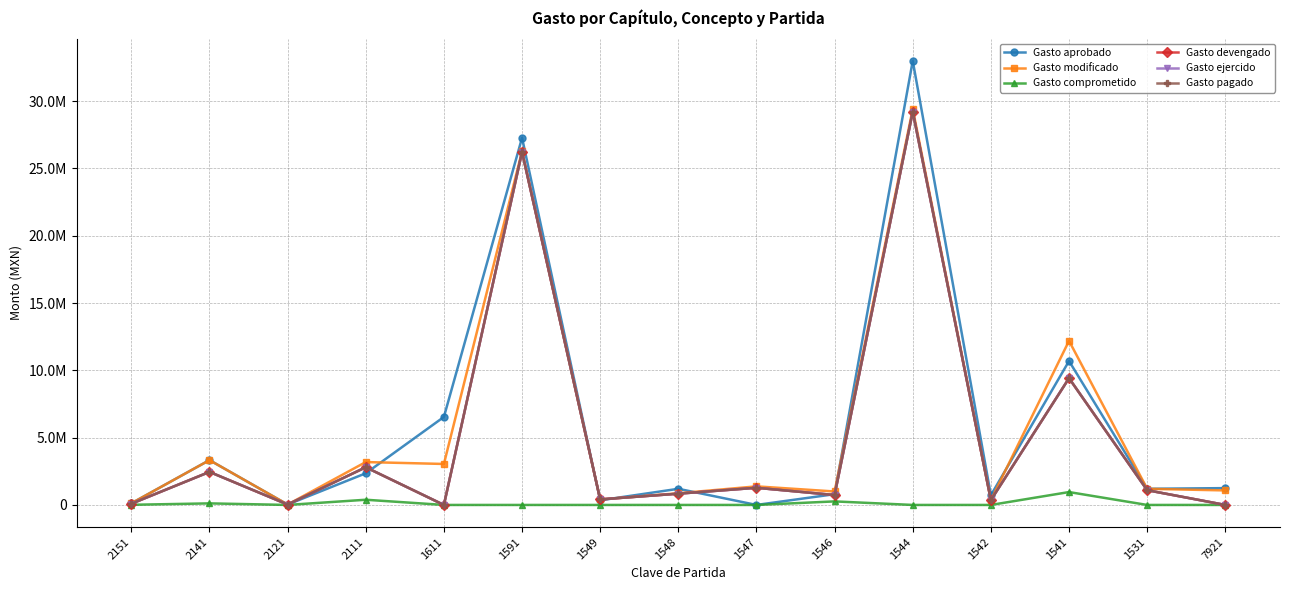

In Gasto pagado, how many points are lower than both neighbors (excluding endpoints)?

5